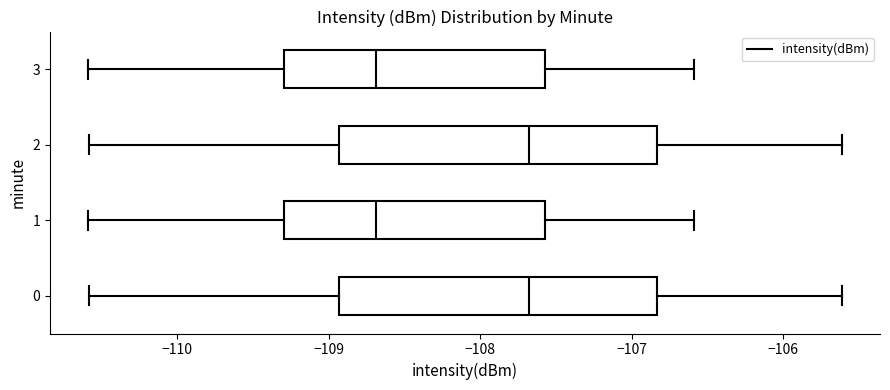

Reading bottom to top, read every box against the x-axis: the position of its median line, the range the box covers, and the ends of its whiskers. The values are not printed on the chart, so give them approximately, as read against the axis.

0: median -107.7, box -108.9 to -106.8, whiskers -110.6 to -105.6
1: median -108.7, box -109.3 to -107.6, whiskers -110.6 to -106.6
2: median -107.7, box -108.9 to -106.8, whiskers -110.6 to -105.6
3: median -108.7, box -109.3 to -107.6, whiskers -110.6 to -106.6